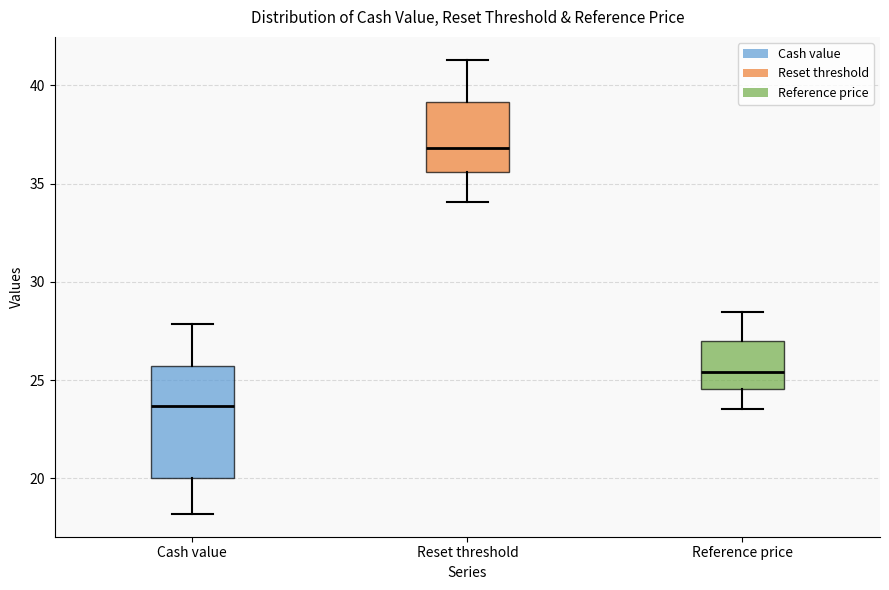

Which box is the tallest, from its lower edge to its upper edge?

Cash value